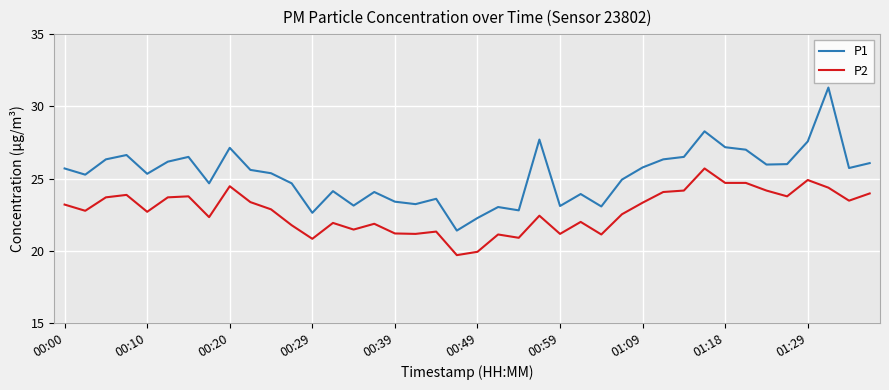

True or false: P2 and P1 cross at least once.

False